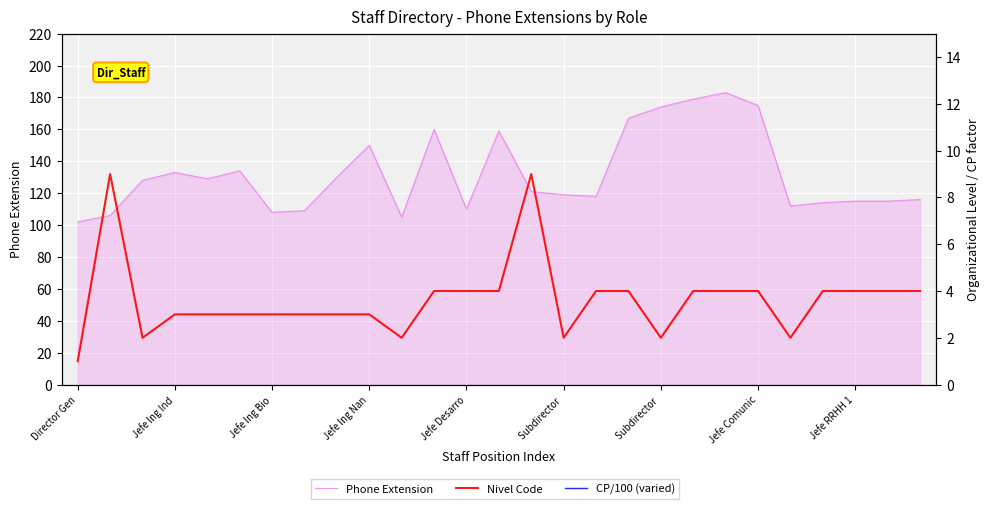

How many interior local peaks does the Phone Extension series have?

6